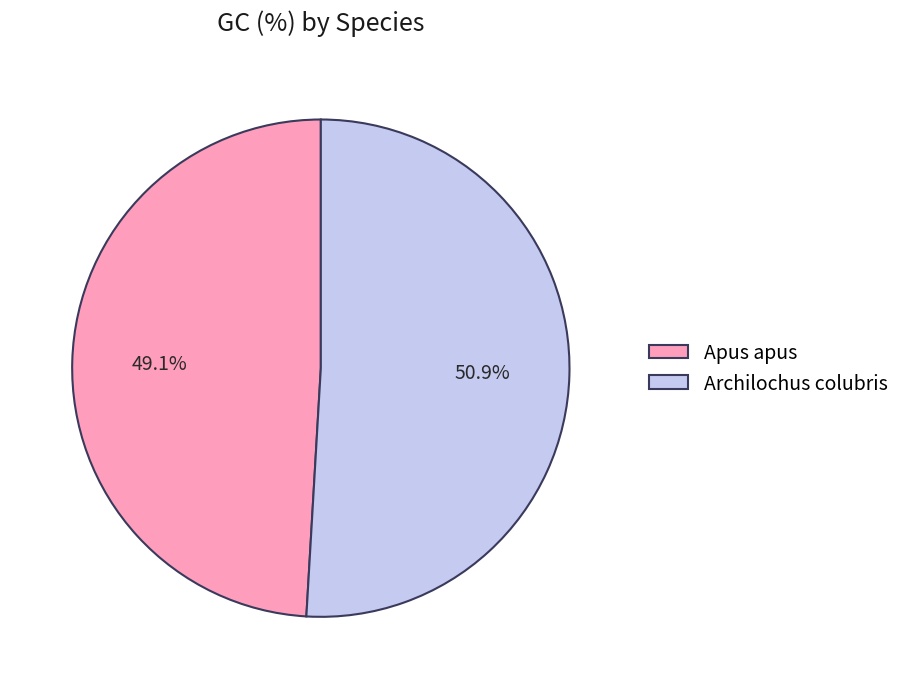

How many segments does this pie chart have?

2